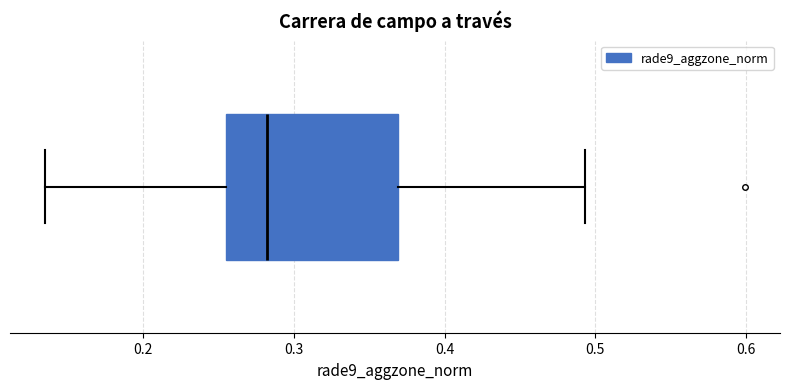

Transcribe this box plot: give where the median line is, the range the box spans, and where the two whiskers end, as read against the x-axis. The values are not printed on the chart, so give them approximately, as read against the axis.

median 0.28, box 0.25 to 0.37, whiskers 0.14 to 0.49